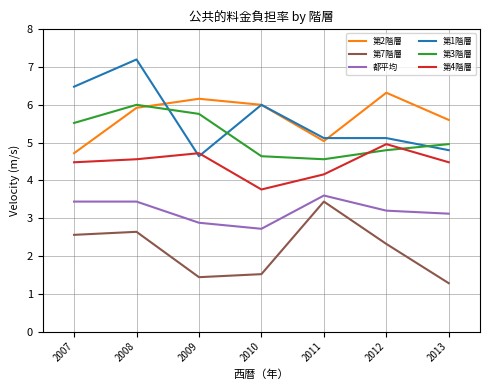

Is the value of 第3階層 at 2012 greater than the value of 第4階層 at 2013?

Yes